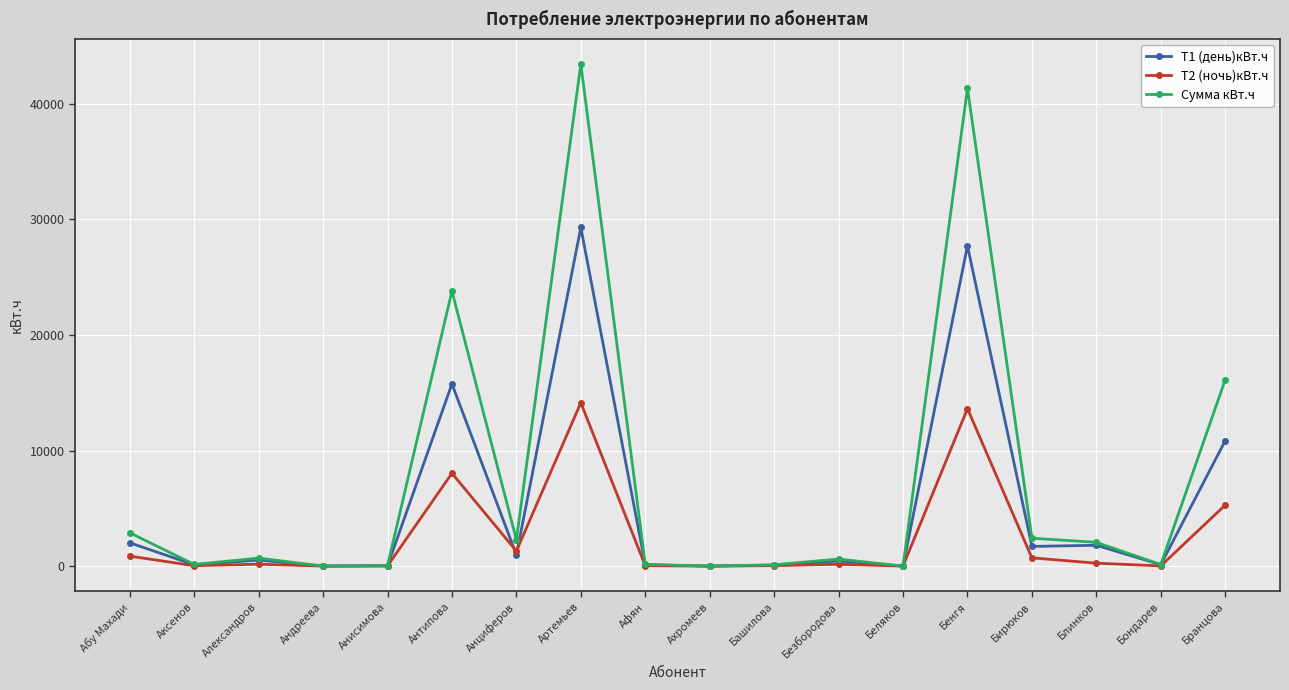

Does the chart have visible grid lines?

Yes